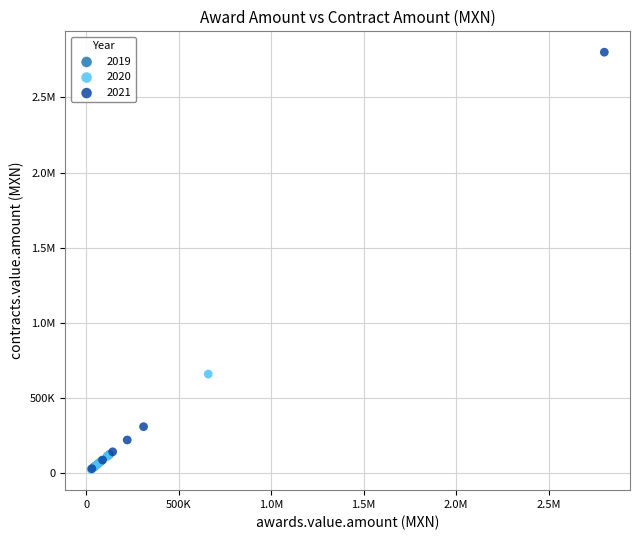

What are all the series names shown in the legend?

2019, 2020, 2021